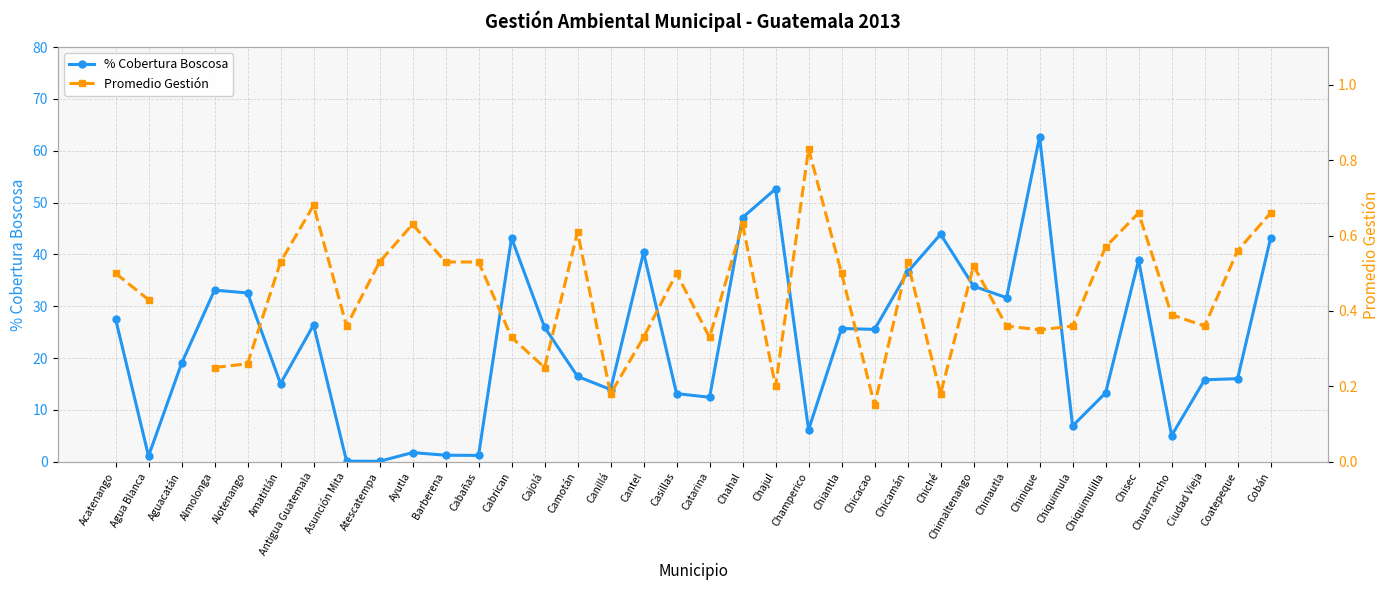

Is it true that % Cobertura Boscosa equals 31.6 at Chinautla?

True